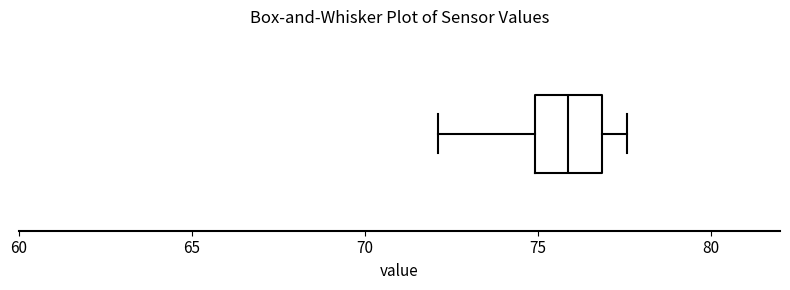

Read this box plot against the x-axis: the position of the median line, the range covered by the box, and the ends of both whiskers. The values are not printed on the chart, so give them approximately, as read against the axis.

median 76.0, box 75.0 to 77.0, whiskers 72.0 to 77.5